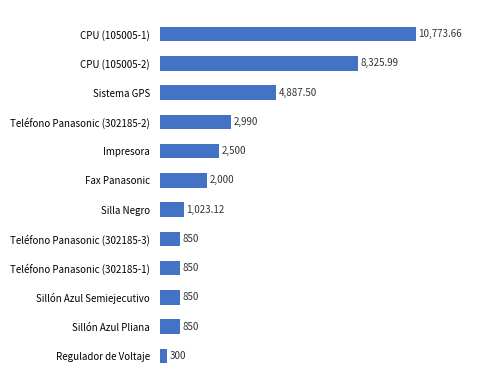

What is the change in value from Fax Panasonic to Teléfono Panasonic (302185-3)?

-1150.0